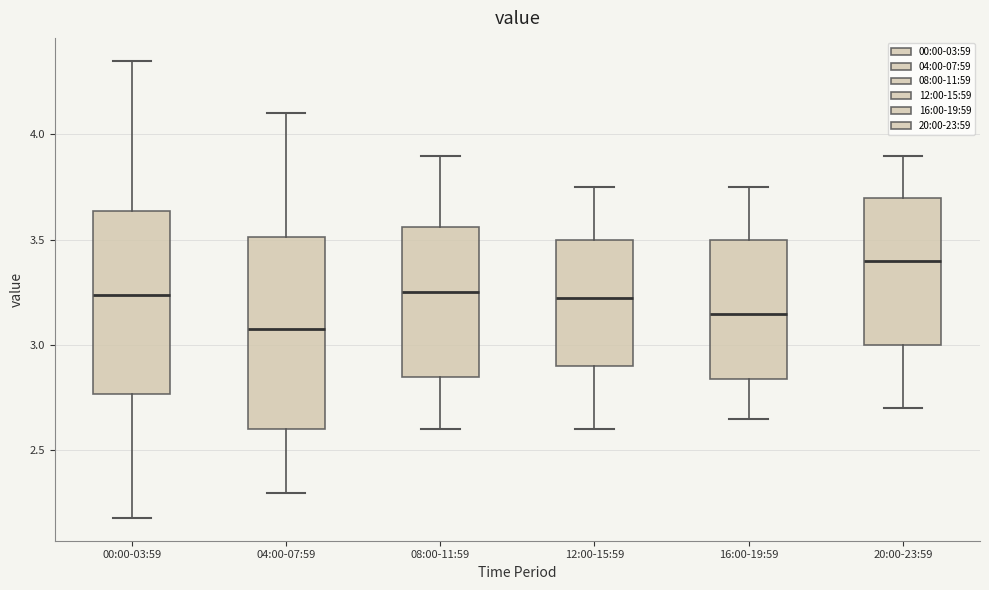

Reading left to right, transcribe this box plot: for each box, give where its median line is, the range the box spans, and where its two whiskers end, as read against the y-axis. The values are not printed on the chart, so give them approximately, as read against the axis.

00:00-03:59: median 3.25, box 2.75 to 3.65, whiskers 2.20 to 4.35
04:00-07:59: median 3.10, box 2.60 to 3.50, whiskers 2.30 to 4.10
08:00-11:59: median 3.25, box 2.85 to 3.55, whiskers 2.60 to 3.90
12:00-15:59: median 3.25, box 2.90 to 3.50, whiskers 2.60 to 3.75
16:00-19:59: median 3.15, box 2.85 to 3.50, whiskers 2.65 to 3.75
20:00-23:59: median 3.40, box 3.00 to 3.70, whiskers 2.70 to 3.90